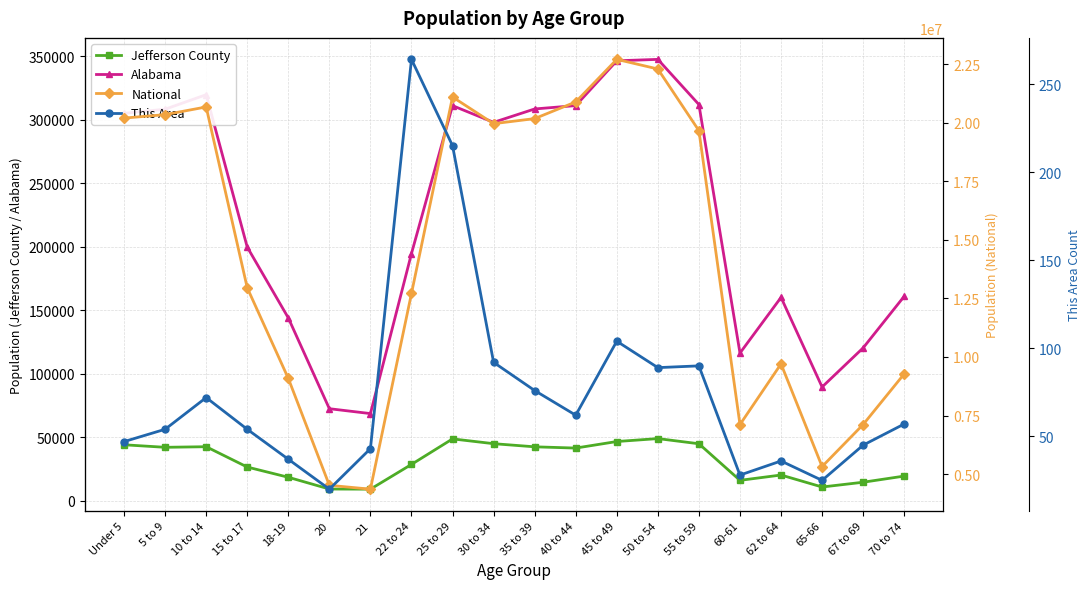

What is the sum of the Jefferson County values at 18-19 and 20?

27344